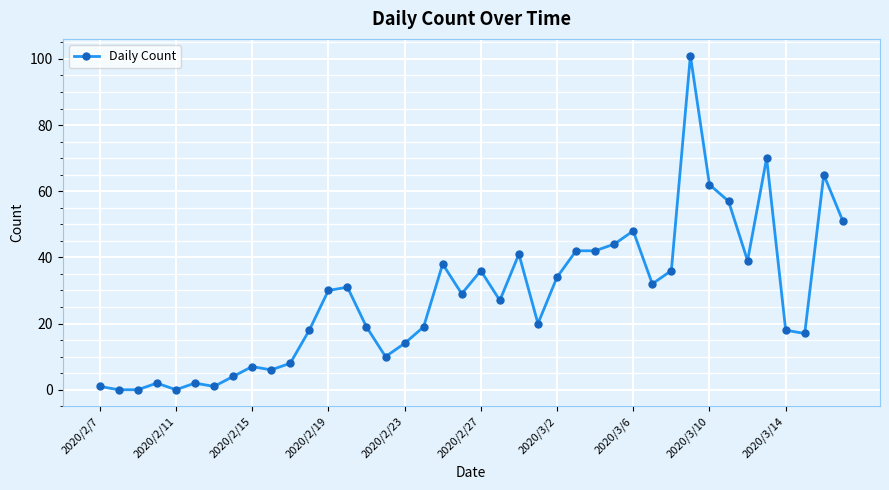

What is the sum of all values?

1121